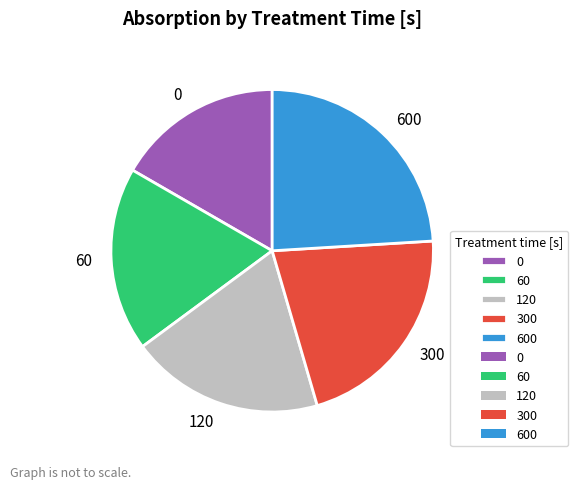

What is the largest slice in the pie chart?

600